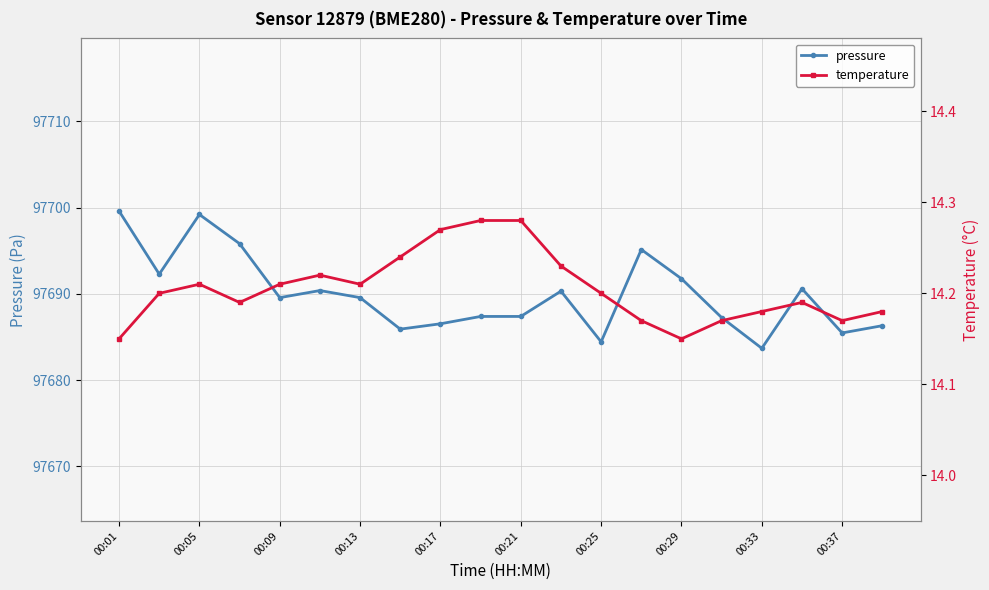

At which label is temperature closest to 14?

00:01